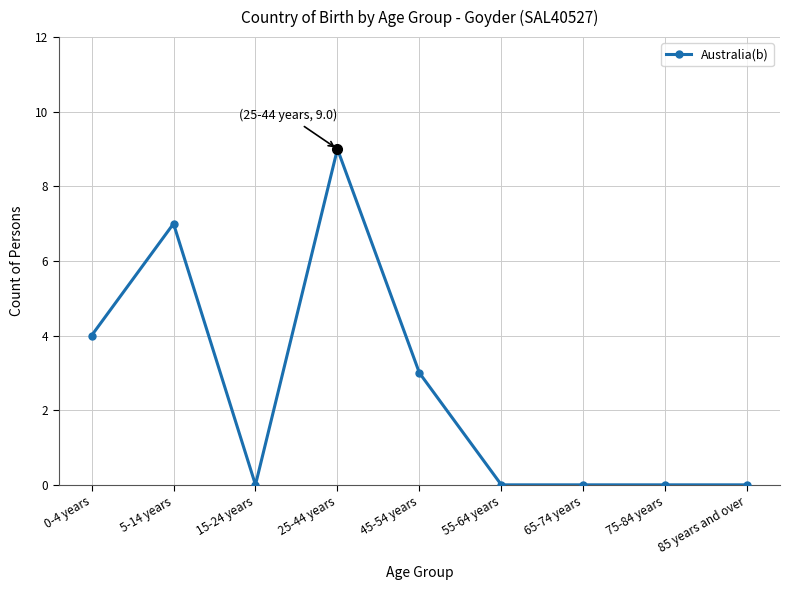

What is the difference between the maximum and minimum values?

9